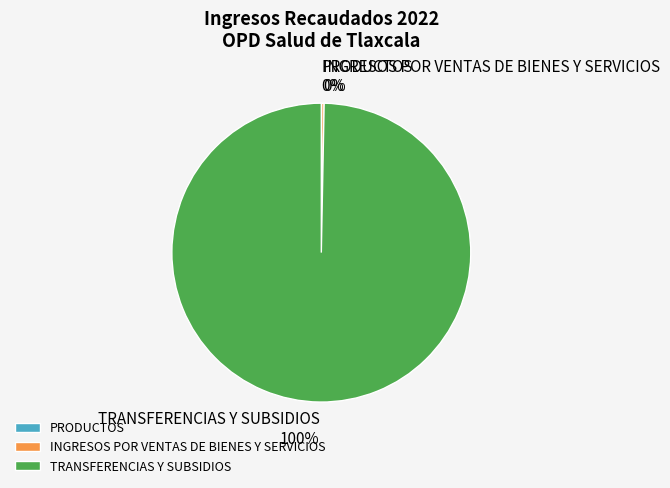

What percentage is the TRANSFERENCIAS Y SUBSIDIOS slice, to the nearest percent?

100%